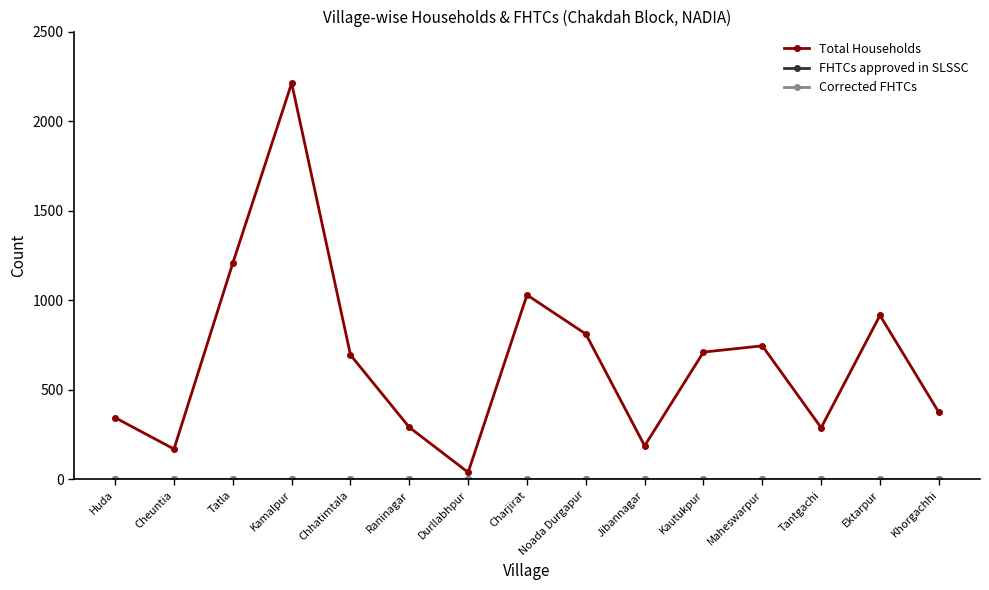

How many categories are shown in the chart?

15